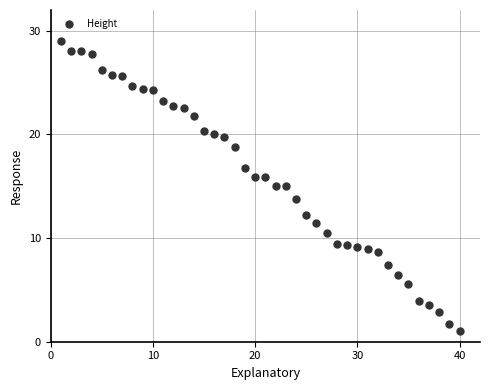

What is the range of X values (max minus min)?

39.0